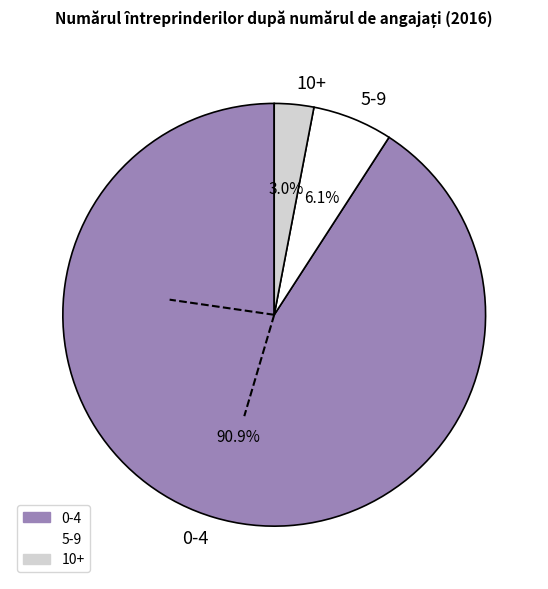

The 10+ slice represents 14% of the pie. True or false?

False